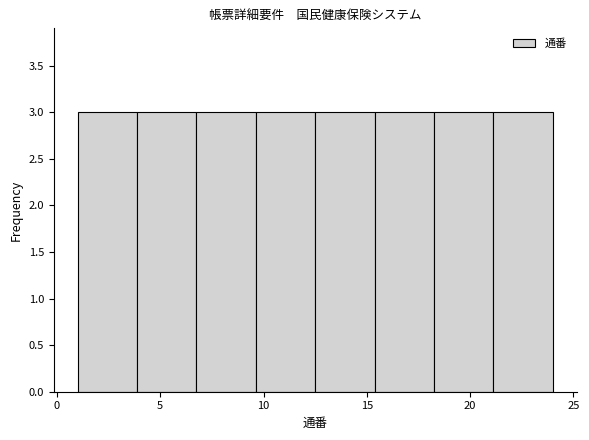

What is the height of the bar covering 15.5 to 18.5 on the x-axis? Neither the bar edges nor the heights are printed on the chart, so give them approximately, as read against the axes.

3